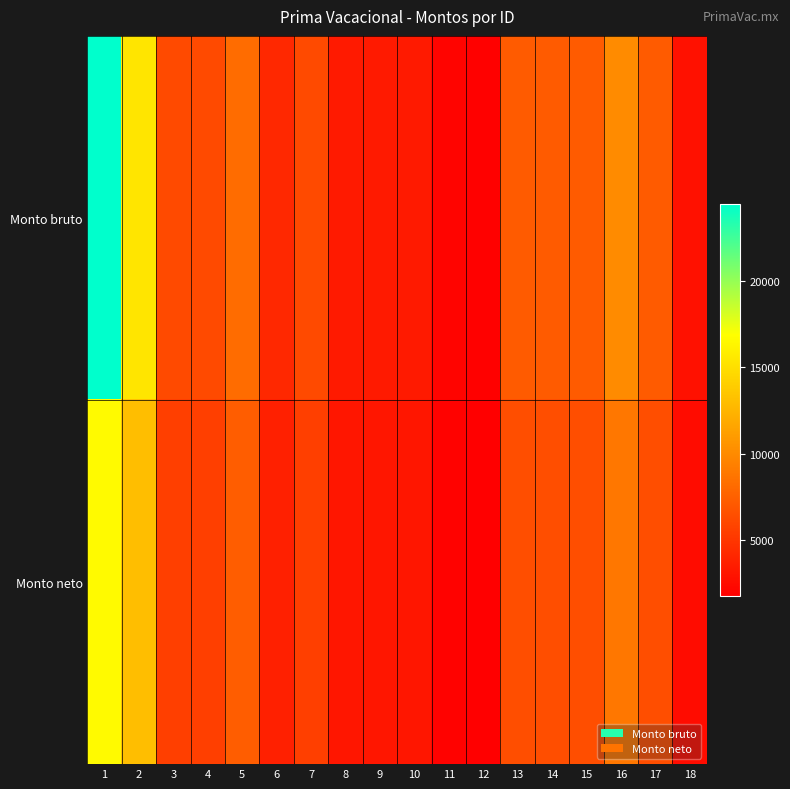

Reading left to right, extract all data points from this chart.

Monto bruto: 1=24434.4	2=15354.0	3=6215.6	4=6215.6	5=8216.6	6=4176.9	7=6215.6	8=3405.8	9=3405.8	10=3405.8	11=2082.6	12=1881.7	13=7213.2	14=7213.2	15=7213.2	16=10017.2	17=7213.2	18=2842.0
Monto neto: 1=16615.4	2=13050.9	3=5551.8	4=5551.8	5=7339.1	6=3730.8	7=5551.8	8=3133.3	9=3133.3	10=3133.3	11=1969.3	12=1779.3	13=6442.8	14=6442.8	15=6442.8	16=8839.2	17=6442.8	18=2538.5